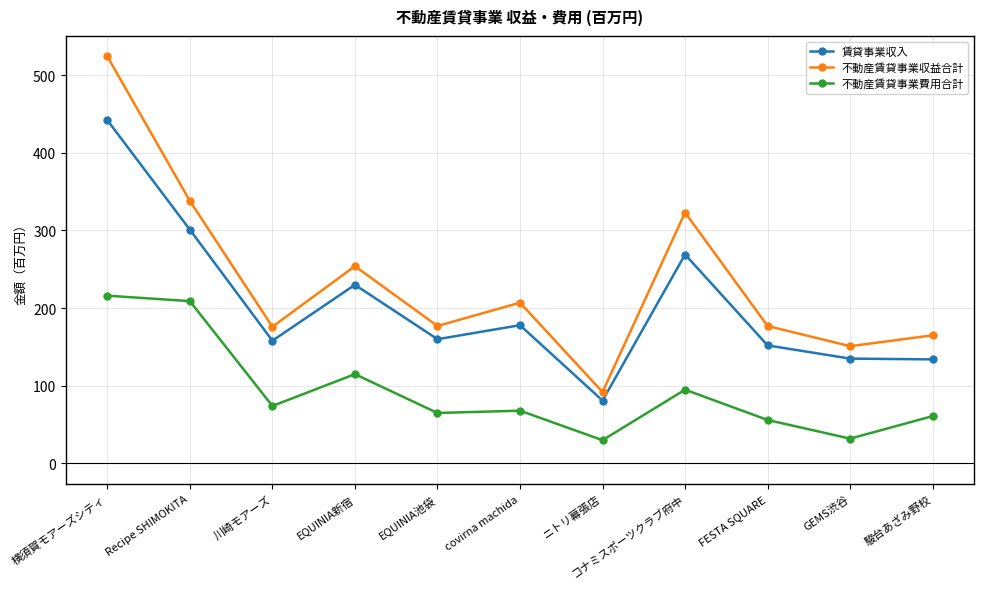

What is the total value across all series at ニトリ幕張店?

203